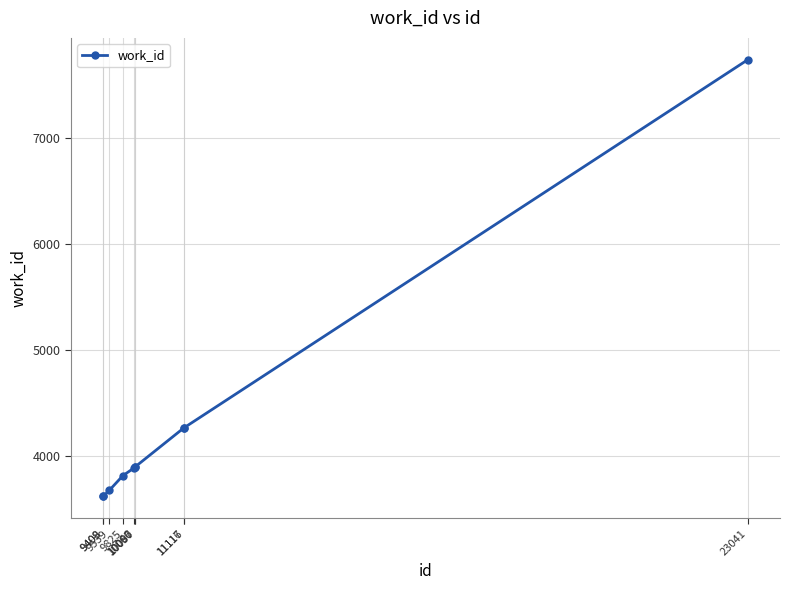

What is the ratio of the value at 9825 to the value at 11117?

0.9